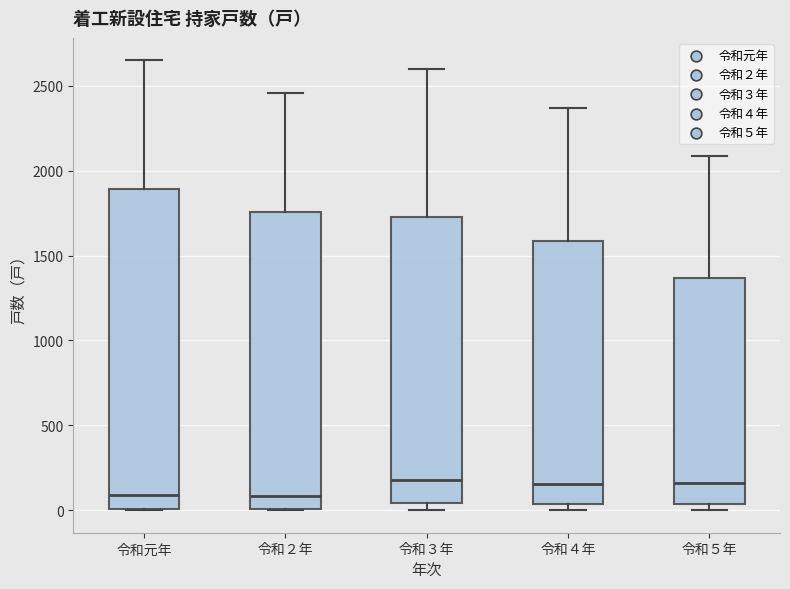

Reading left to right, transcribe this box plot: for each box, give where its median line is, the range the box spans, and where its two whiskers end, as read against the y-axis. The values are not printed on the chart, so give them approximately, as read against the axis.

令和元年: median 100, box 0 to 1900, whiskers 0 to 2650
令和２年: median 100, box 0 to 1750, whiskers 0 to 2450
令和３年: median 200, box 50 to 1700, whiskers 0 to 2600
令和４年: median 150, box 50 to 1600, whiskers 0 to 2350
令和５年: median 150, box 50 to 1350, whiskers 0 to 2100